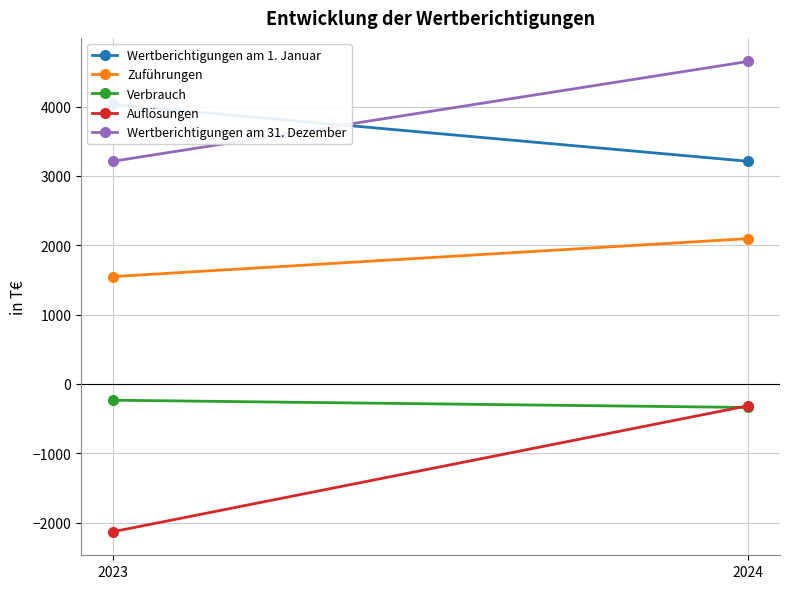

What is the sum of the Verbrauch values at 2024 and 2023?

-575